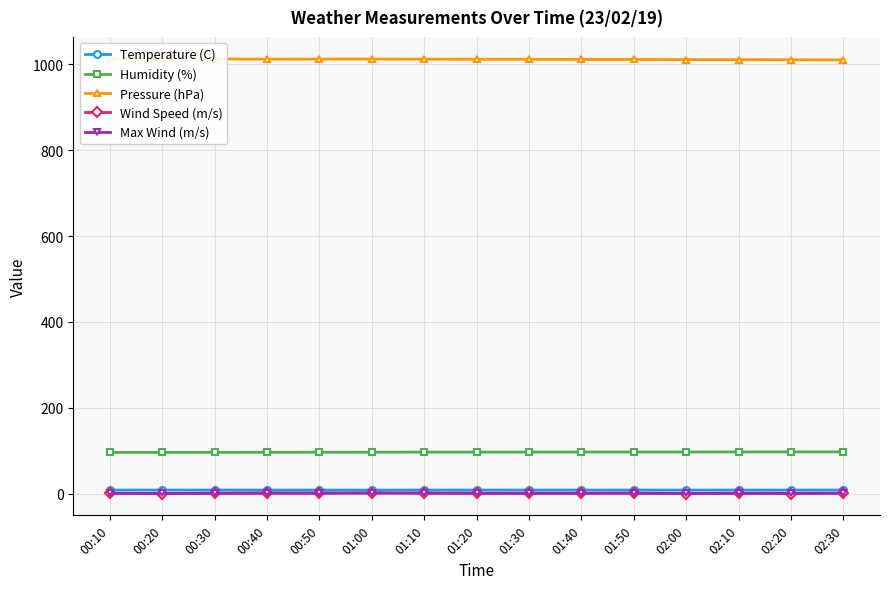

What are all the series names shown in the legend?

Temperature (C), Humidity (%), Pressure (hPa), Wind Speed (m/s), Max Wind (m/s)